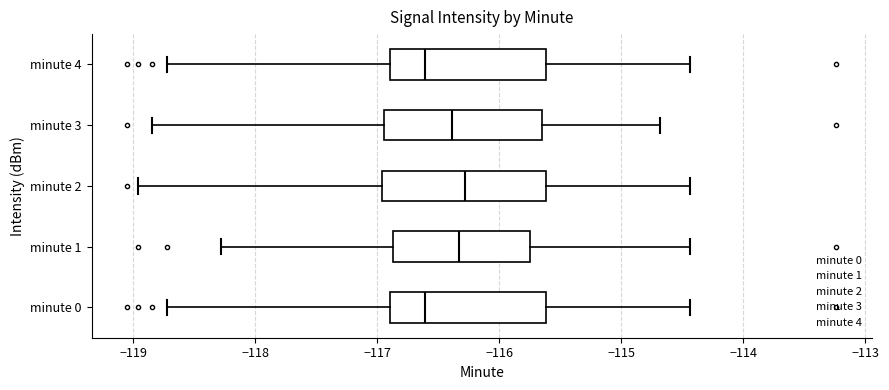

Where does the right whisker of the box for minute 4 end on the x-axis? The values are not printed on the chart, so give them approximately, as read against the axis.

-114.4